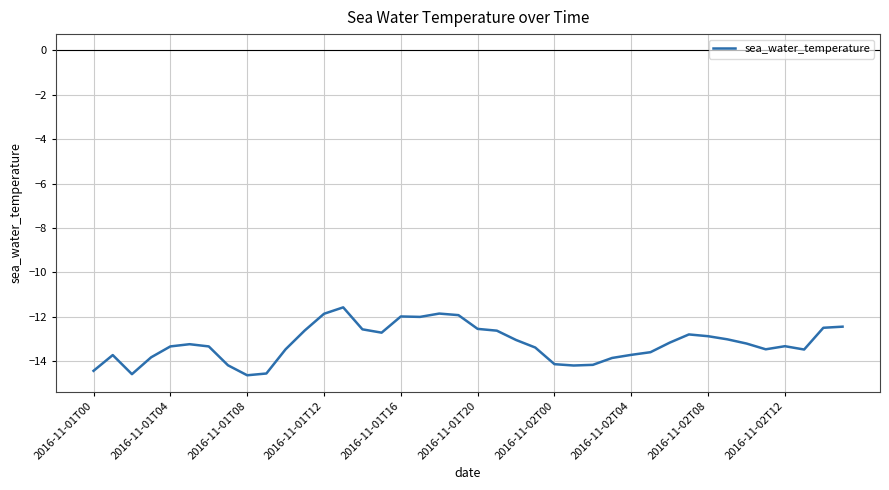

What is the maximum value shown in the chart?

-11.6